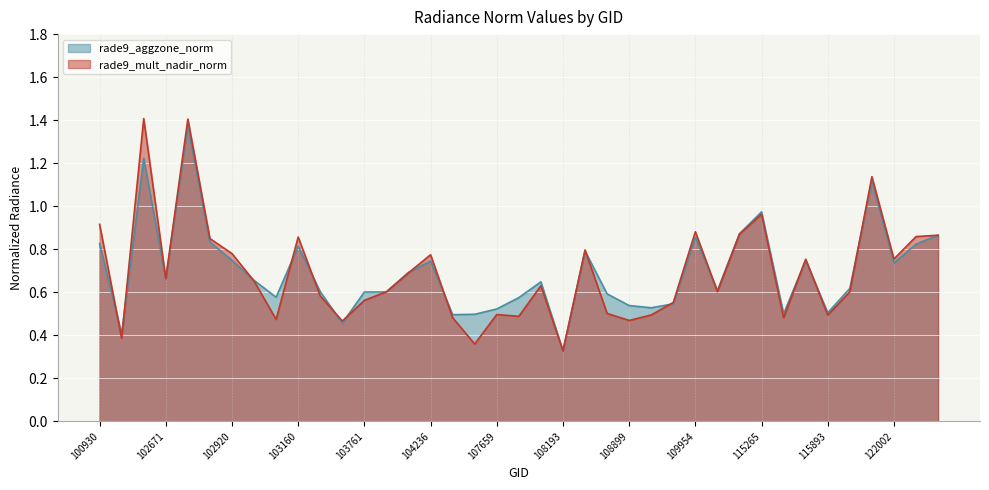

What is the difference between the rade9_aggzone_norm values at 109244 and 108715?

0.2